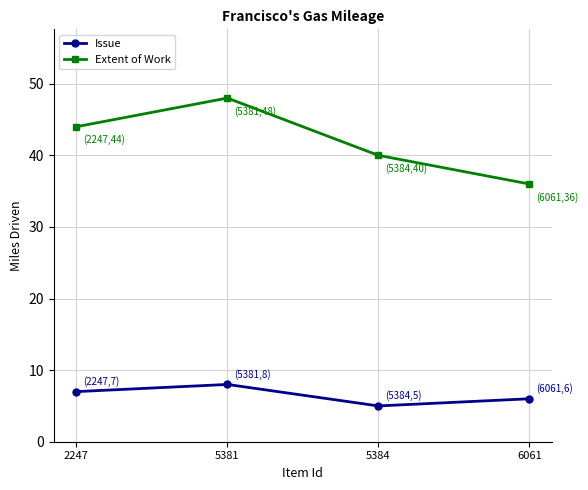

Which series has the widest spread of values?

Extent of Work